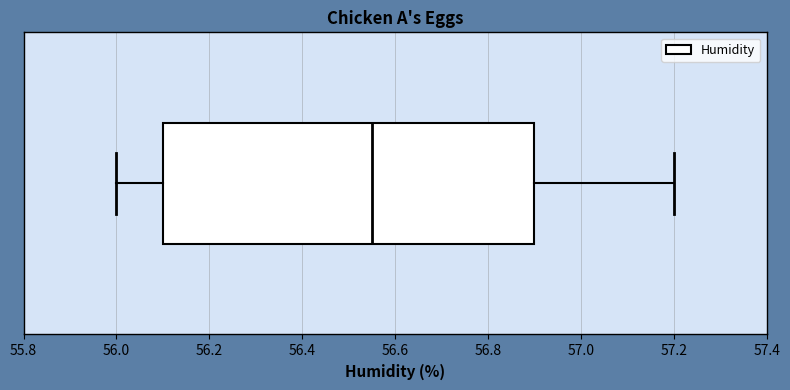

Read this box plot against the x-axis: the position of the median line, the range covered by the box, and the ends of both whiskers. The values are not printed on the chart, so give them approximately, as read against the axis.

median 56.56, box 56.10 to 56.90, whiskers 56.00 to 57.20